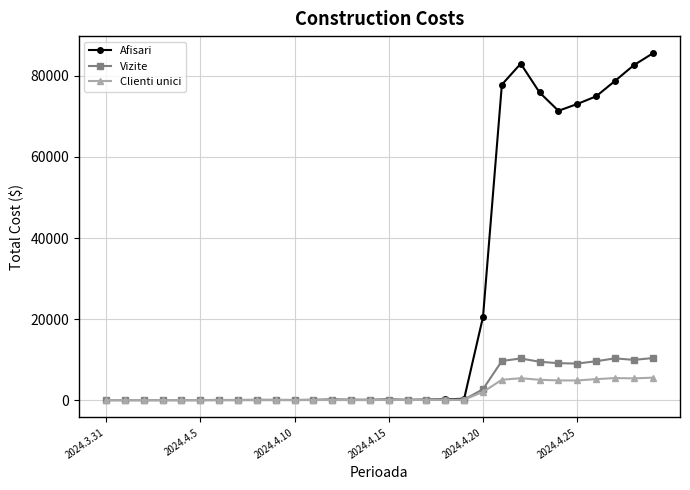

What is the highest value of the Clienti unici series?

5543